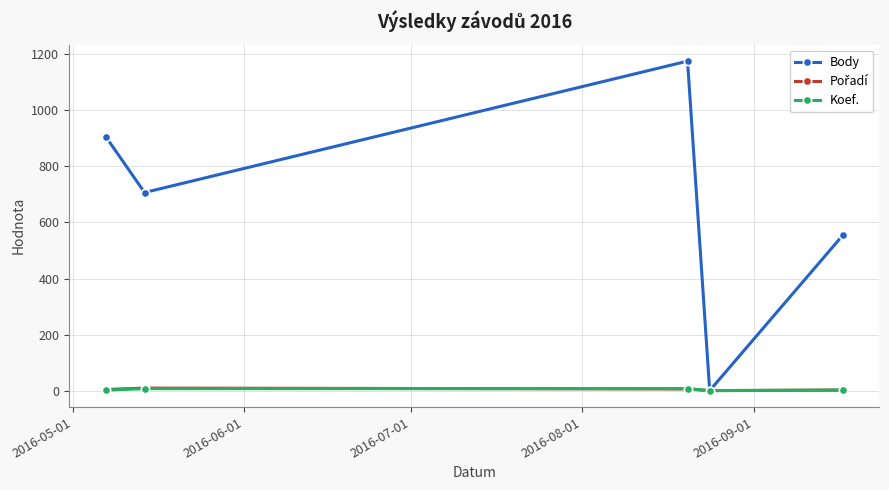

Which series has the largest range (max minus min)?

Body